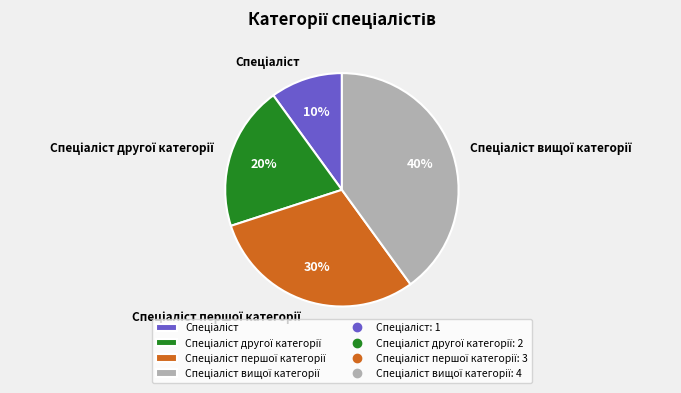

To the nearest percent, what is the difference between the largest and smallest slice percentages?

30%